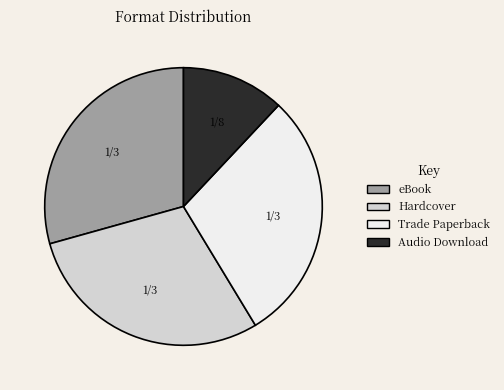

How many slices are in this pie chart?

4